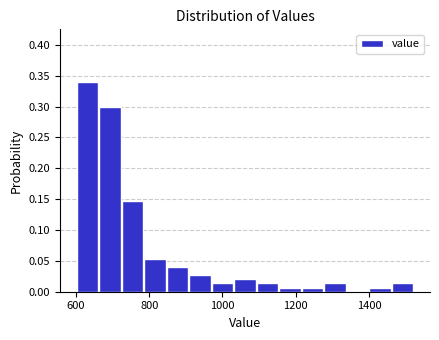

Around what value on the x-axis is the tallest bar? Give the approximate position of its centre, as read against the axis.

640